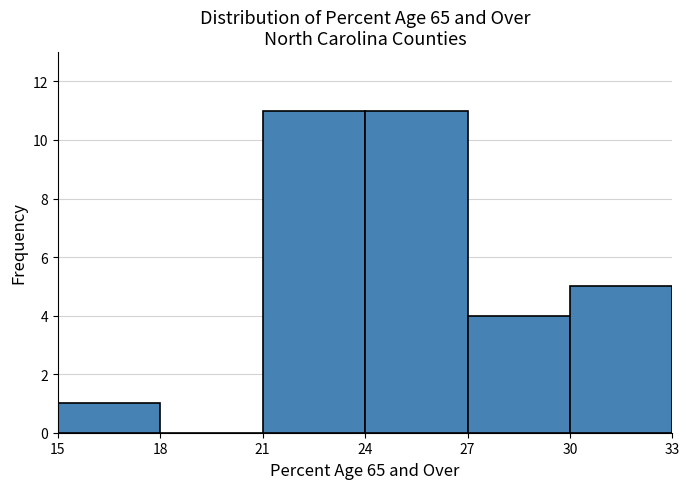

Reading left to right, list every bar in this chart as the range it spans on the x-axis followed by its height. The values are not printed on the chart, so give them approximately, as read against the axis.

15 to 18: 1
18 to 21: 0
21 to 24: 11
24 to 27: 11
27 to 30: 4
30 to 33: 5